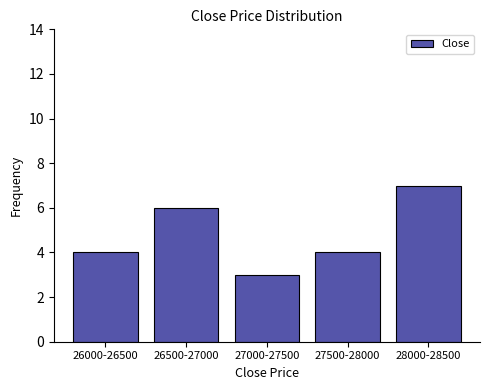

Reading right to left, extract all data points from this chart.

28000-28500=7	27500-28000=4	27000-27500=3	26500-27000=6	26000-26500=4